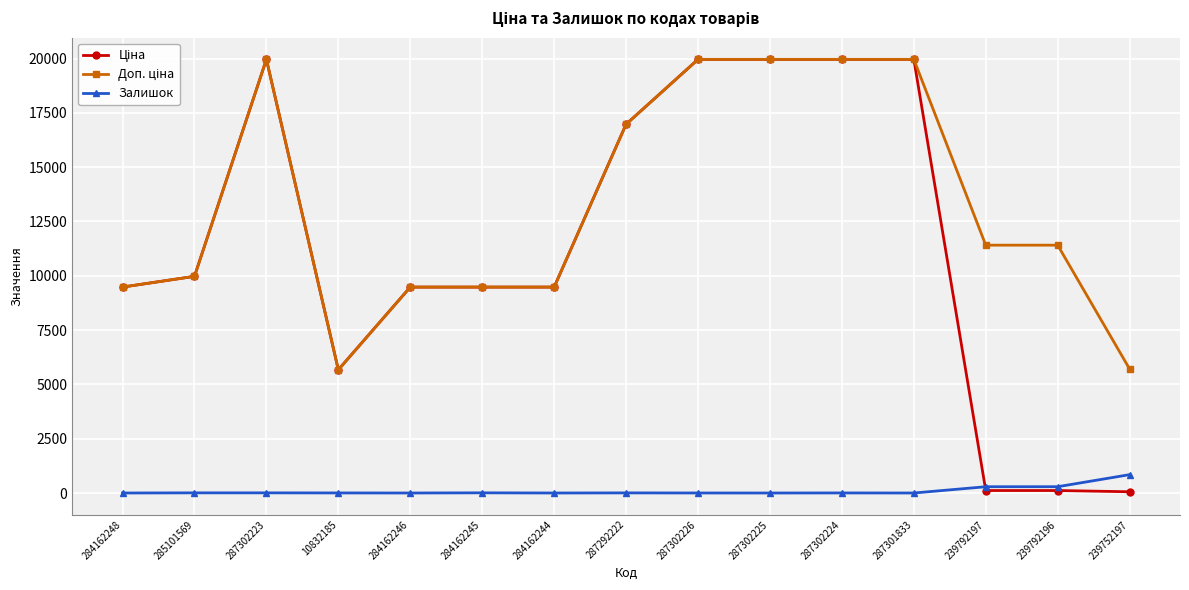

Is it true that Залишок equals 5.0 at 287292222?

True